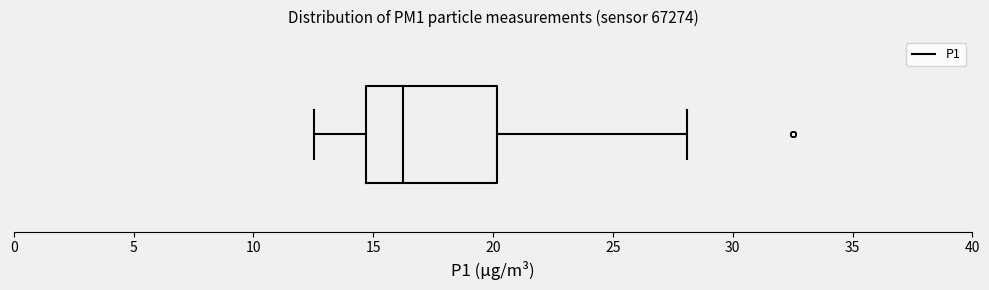

Read this box plot against the x-axis: the position of the median line, the range covered by the box, and the ends of both whiskers. The values are not printed on the chart, so give them approximately, as read against the axis.

median 16.5, box 14.5 to 20.0, whiskers 12.5 to 28.0